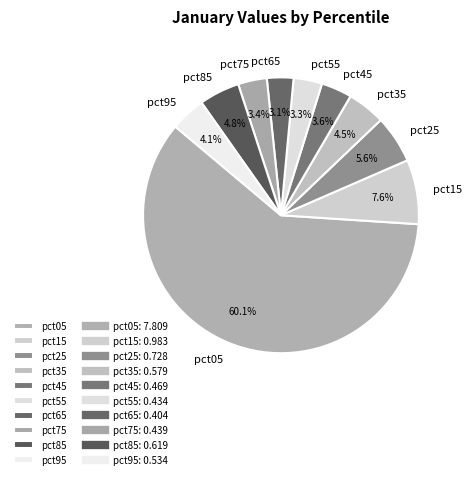

Do pct65 and pct85 together represent more than half of the pie?

No